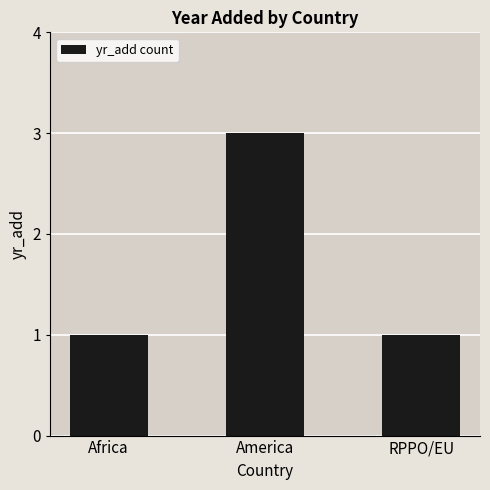

Reading left to right, transcribe all the data shown in this chart.

Africa=1	America=3	RPPO/EU=1